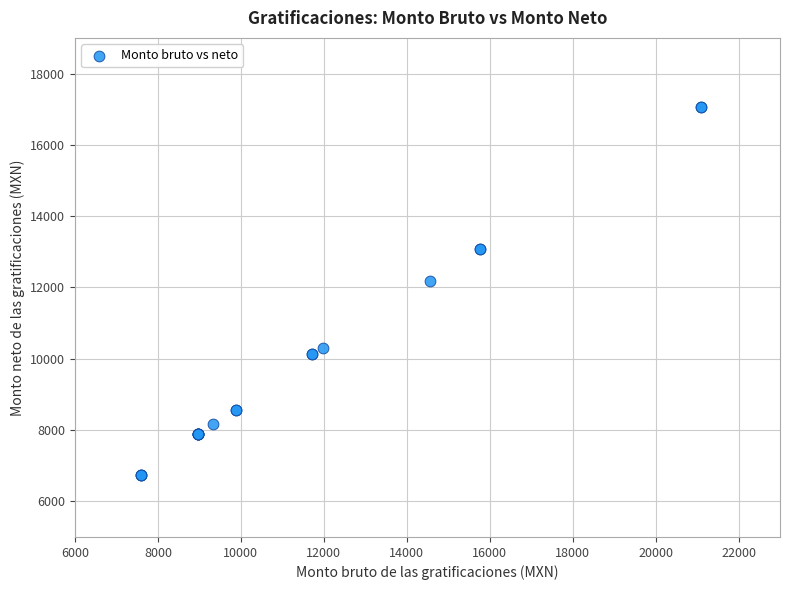

What Y value in the scatter plot is closest to 11898?

12166.8